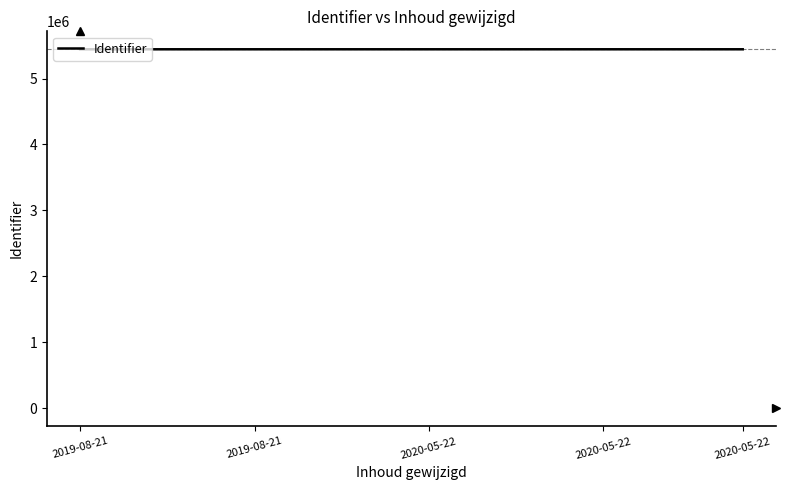

What is the greatest value displayed?

5443314